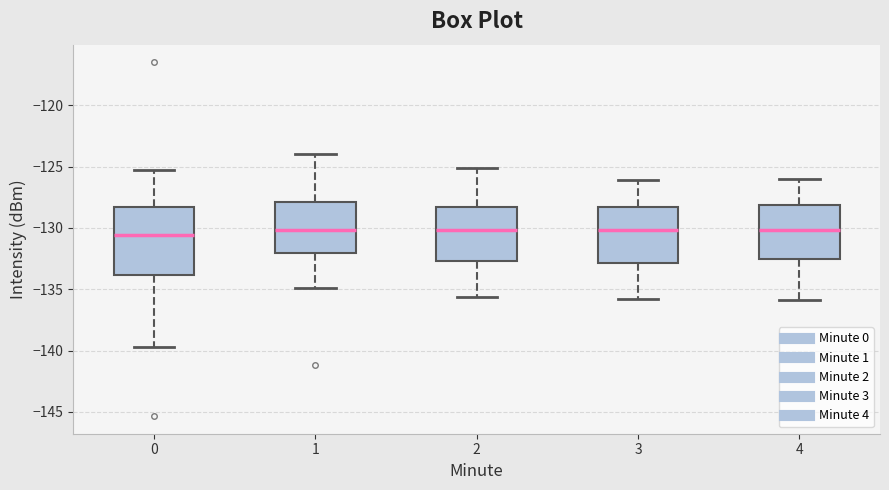

Reading left to right, transcribe this box plot: for each box, give where its median line is, the range the box spans, and where its two whiskers end, as read against the y-axis. The values are not printed on the chart, so give them approximately, as read against the axis.

0: median -130.5, box -134.0 to -128.5, whiskers -139.5 to -125.5
1: median -130.0, box -132.0 to -128.0, whiskers -135.0 to -124.0
2: median -130.0, box -132.5 to -128.5, whiskers -135.5 to -125.0
3: median -130.0, box -133.0 to -128.5, whiskers -136.0 to -126.0
4: median -130.0, box -132.5 to -128.0, whiskers -136.0 to -126.0